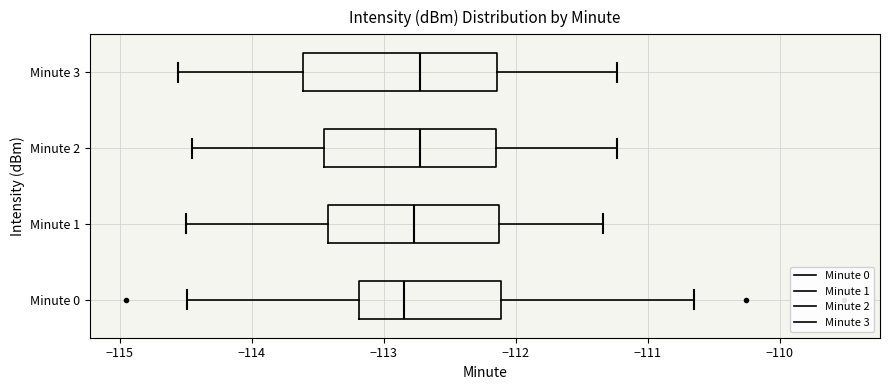

Reading bottom to top, read every box against the x-axis: the position of its median line, the range the box covers, and the ends of its whiskers. The values are not printed on the chart, so give them approximately, as read against the axis.

Minute 0: median -112.8, box -113.2 to -112.1, whiskers -114.5 to -110.6
Minute 1: median -112.8, box -113.4 to -112.1, whiskers -114.5 to -111.3
Minute 2: median -112.7, box -113.4 to -112.1, whiskers -114.4 to -111.2
Minute 3: median -112.7, box -113.6 to -112.1, whiskers -114.6 to -111.2